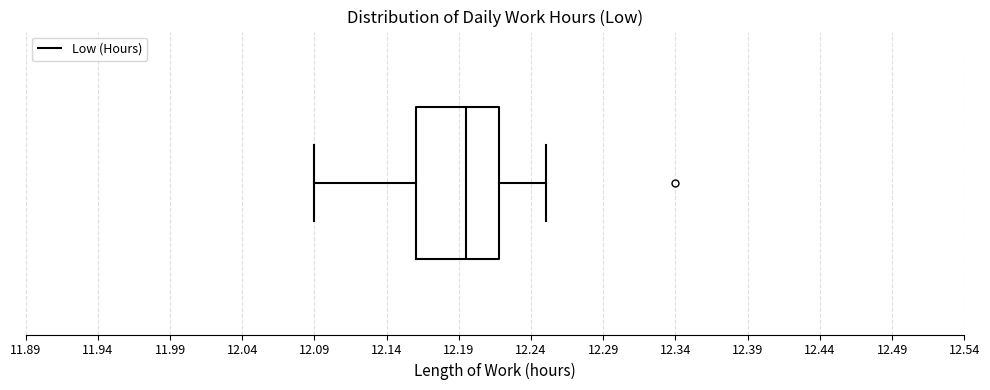

Where does the median line of the box sit on the x-axis? The values are not printed on the chart, so give them approximately, as read against the axis.

12.195